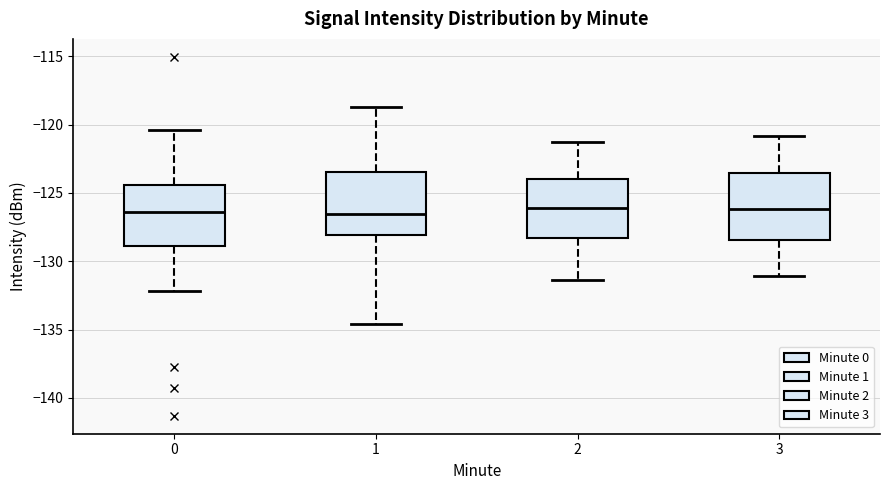

Where does the upper whisker of the box at x = 2 end on the y-axis? The values are not printed on the chart, so give them approximately, as read against the axis.

-121.0